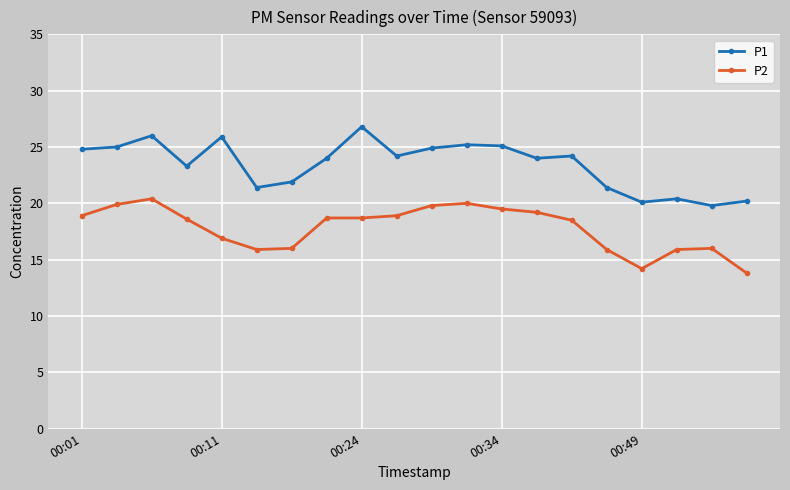

What is the sum of all P1 values?

468.6